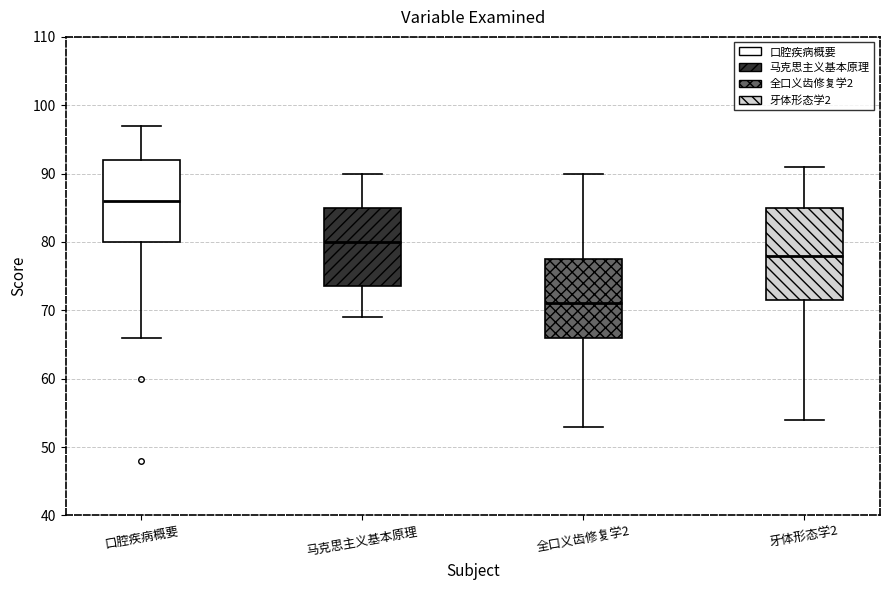

Reading left to right, read every box against the y-axis: the position of its median line, the range the box covers, and the ends of its whiskers. The values are not printed on the chart, so give them approximately, as read against the axis.

口腔疾病概要: median 86, box 80 to 92, whiskers 66 to 97
马克思主义基本原理: median 80, box 74 to 85, whiskers 69 to 90
全口义齿修复学2: median 71, box 66 to 78, whiskers 53 to 90
牙体形态学2: median 78, box 72 to 85, whiskers 54 to 91